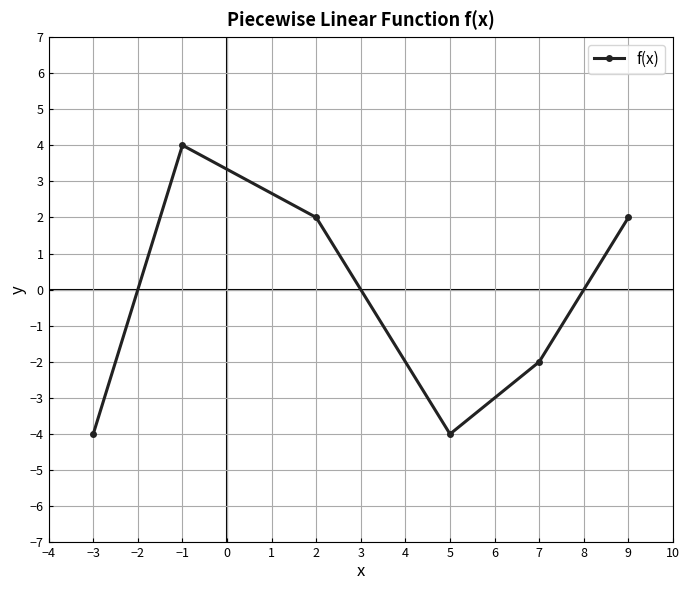

What is the change in value from −1 to 5?

-8